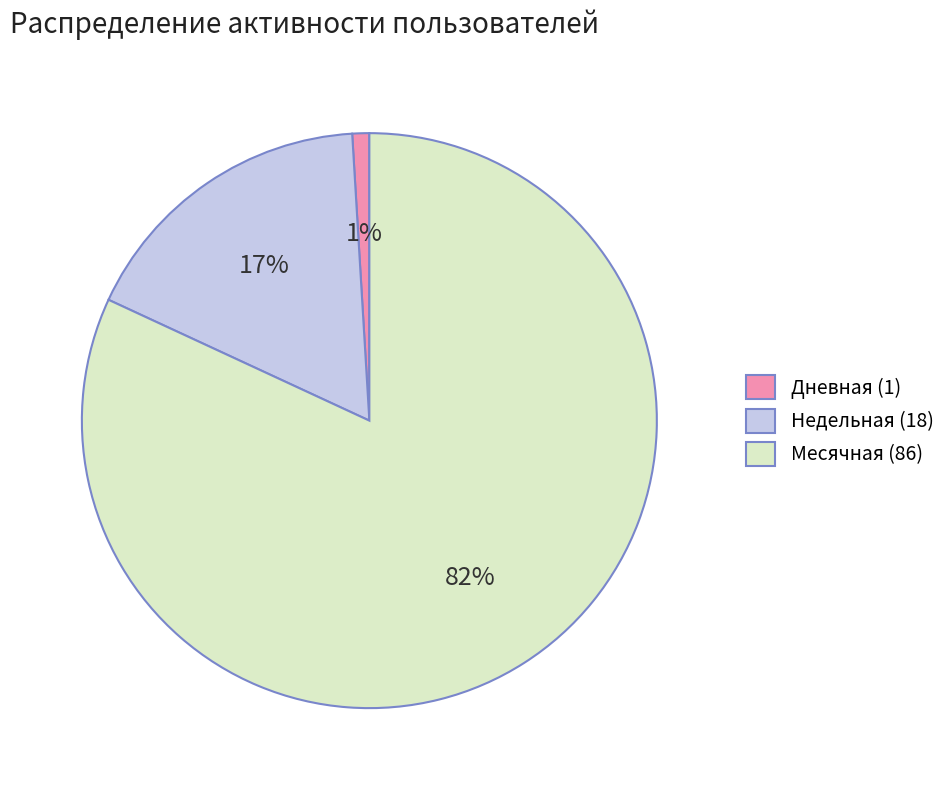

How many slices are in this pie chart?

3